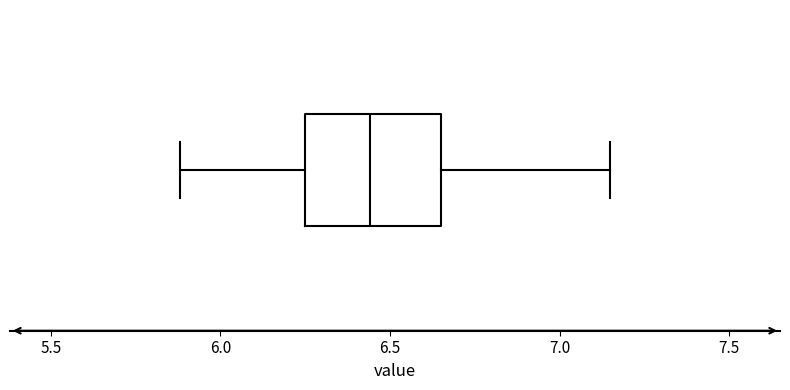

Where does the median line of the box sit on the x-axis? The values are not printed on the chart, so give them approximately, as read against the axis.

6.45